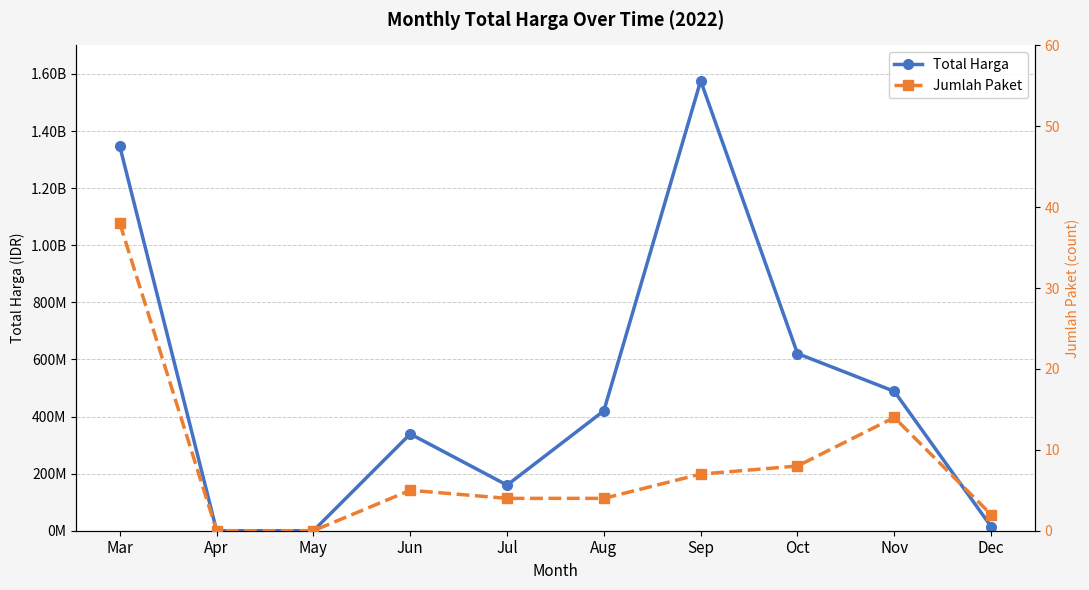

What is the spread (max minus min) of values at Jul?

159749996